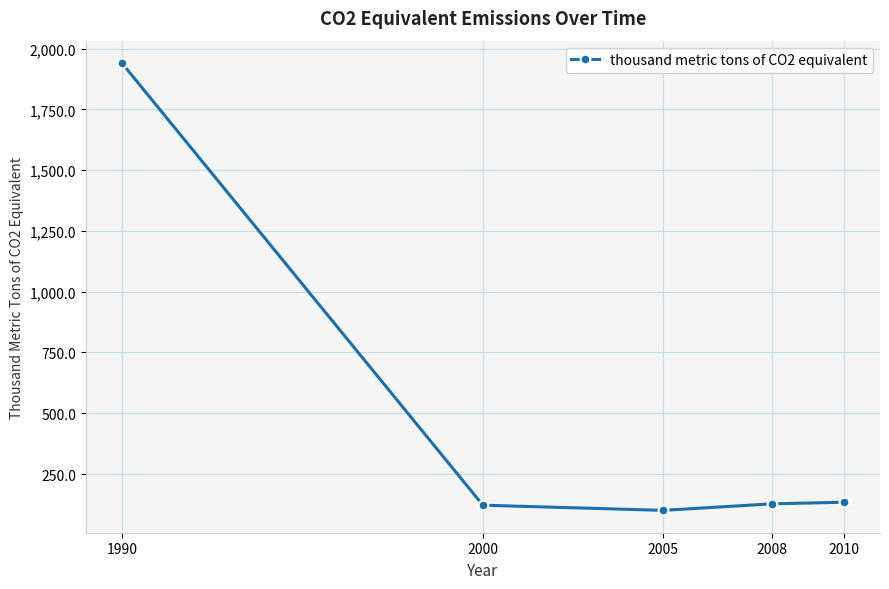

Between 2008 and 1990, which is larger?

1990